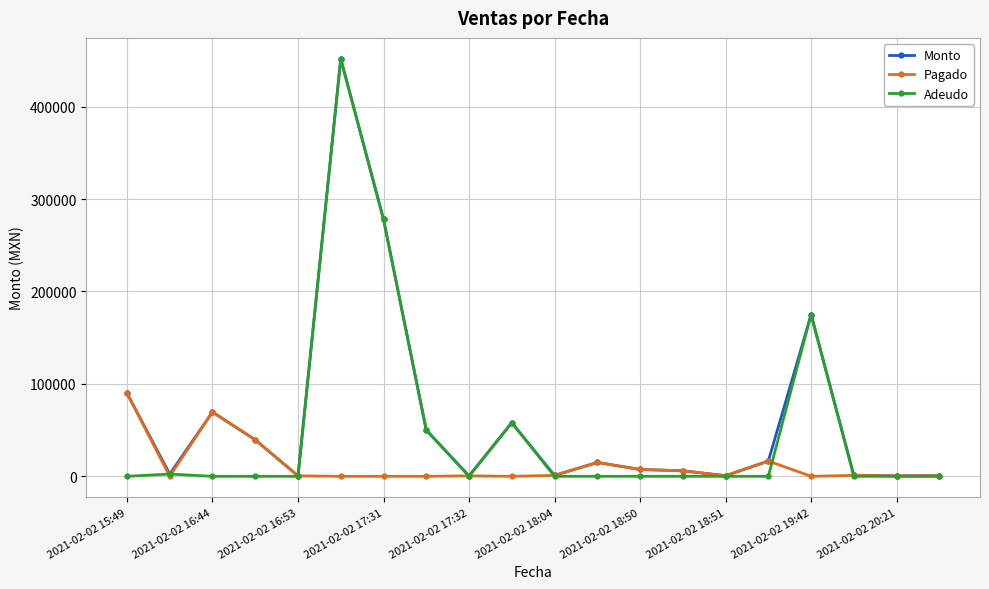

At how many categories does at least one series exceed 135267?

3